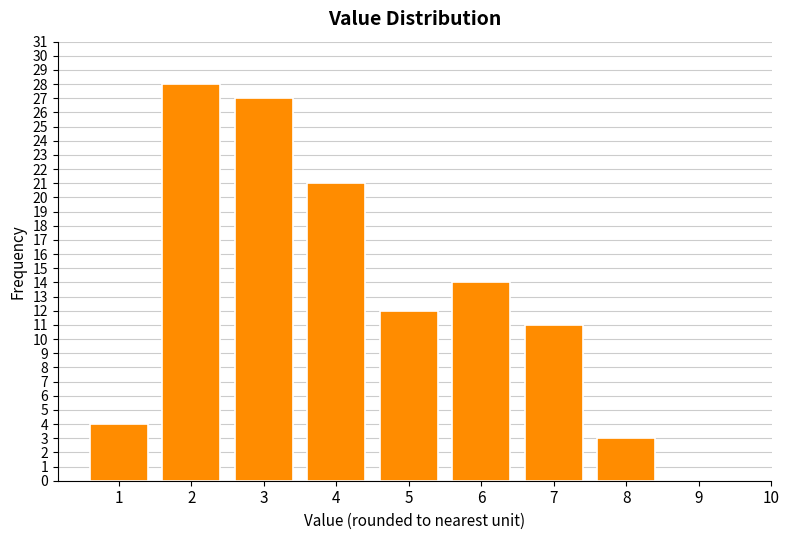

Reading left to right, extract all data points from this chart.

1=4	2=28	3=27	4=21	5=12	6=14	7=11	8=3	9=0